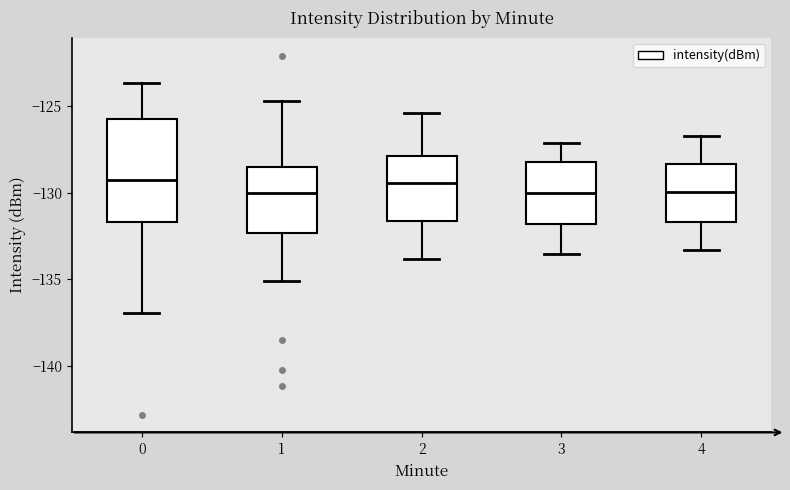

Where does the upper whisker of the box at x = 1 end on the y-axis? The values are not printed on the chart, so give them approximately, as read against the axis.

-124.5